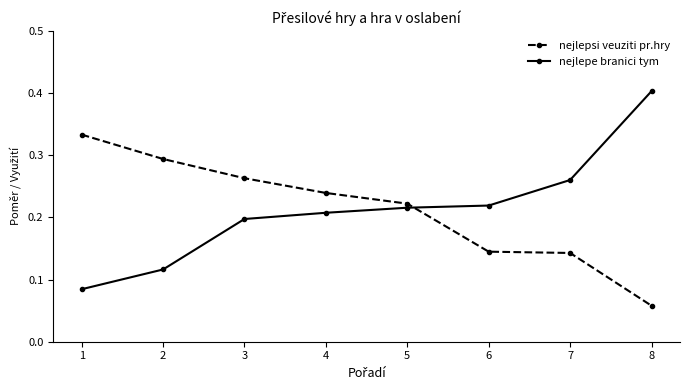

What is the total value across all series at 7?

0.4